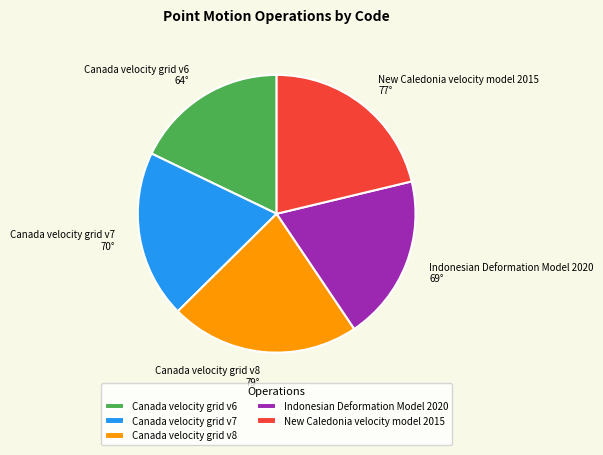

Which slice is the smallest?

Canada velocity grid v6